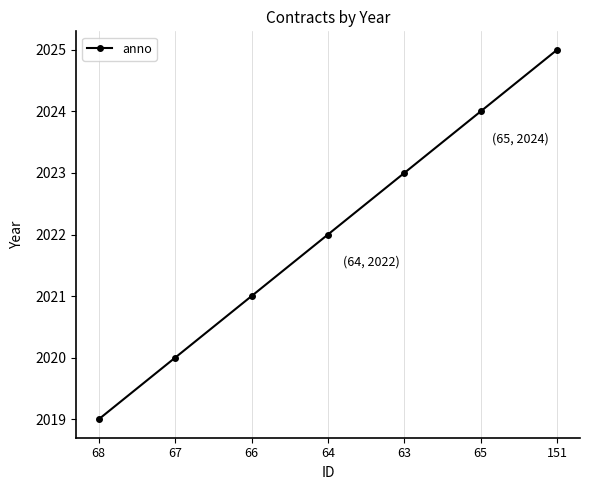

What is the label of the 3rd point from the right?

63